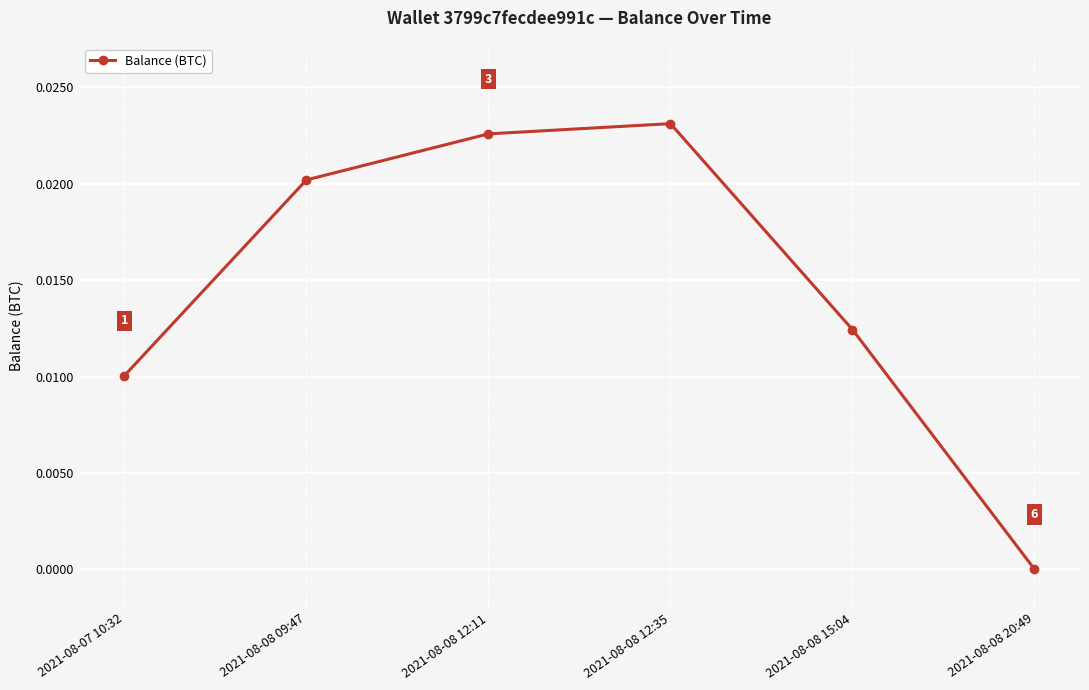

Is it true that the value at 2021-08-08 09:47 is 0.0?

True